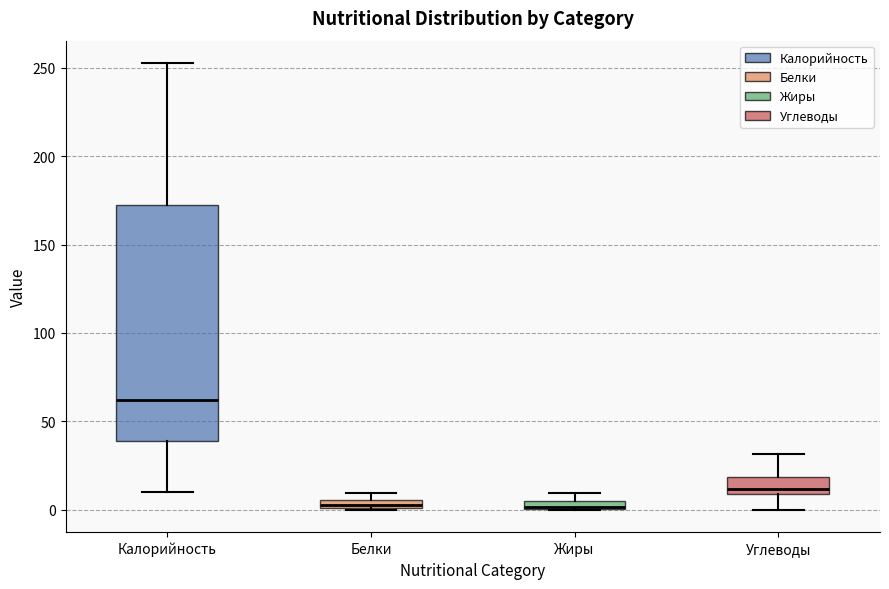

Where is the upper edge of the box for Белки on the y-axis? The values are not printed on the chart, so give them approximately, as read against the axis.

5